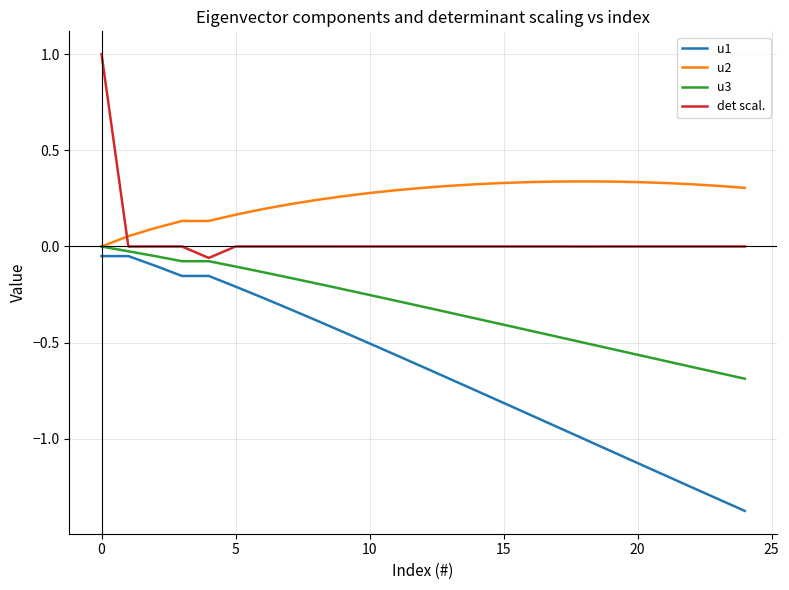

How many lines are shown in the chart?

4